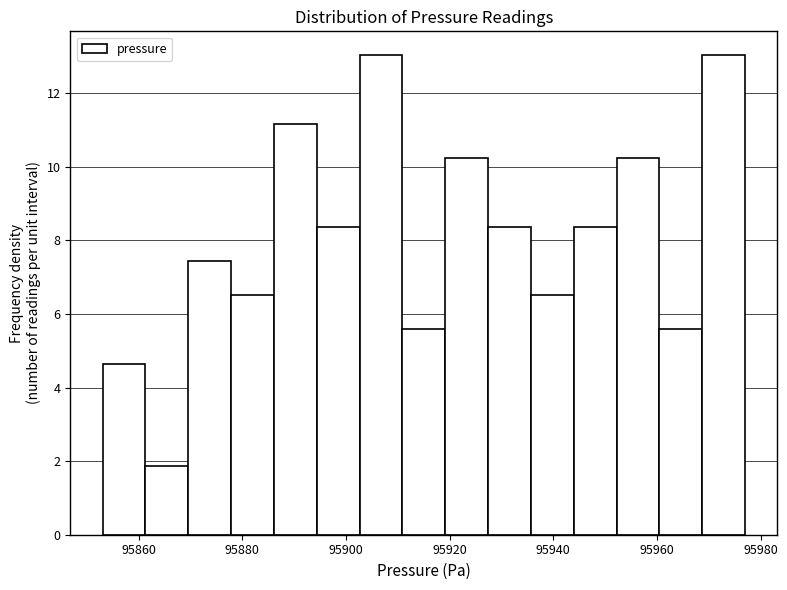

Reading left to right, list every bar in this chart as the range it spans on the x-axis followed by its height. Neither the bar edges nor the heights are printed on the chart, so give them approximately, as read against the axes.

95854 to 95862: 4.6
95862 to 95870: 1.8
95870 to 95878: 7.4
95878 to 95886: 6.6
95886 to 95894: 11.2
95894 to 95902: 8.4
95902 to 95910: 13.0
95910 to 95920: 5.6
95920 to 95928: 10.2
95928 to 95936: 8.4
95936 to 95944: 6.6
95944 to 95952: 8.4
95952 to 95960: 10.2
95960 to 95968: 5.6
95968 to 95978: 13.0